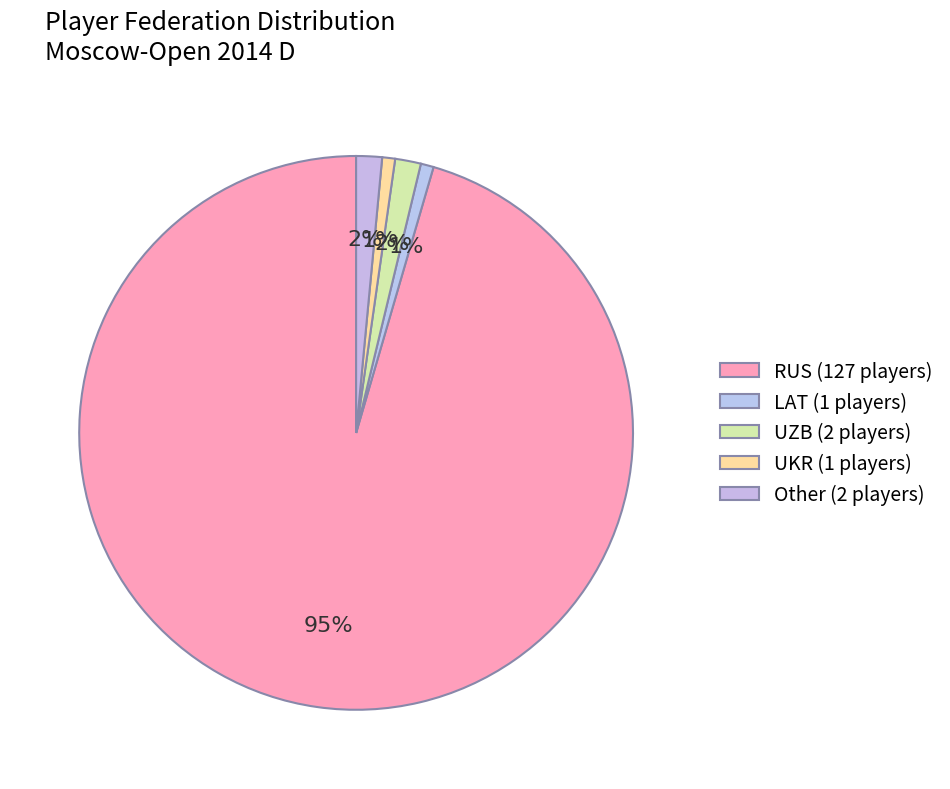

Is it true that UZB is 2% of the pie?

True